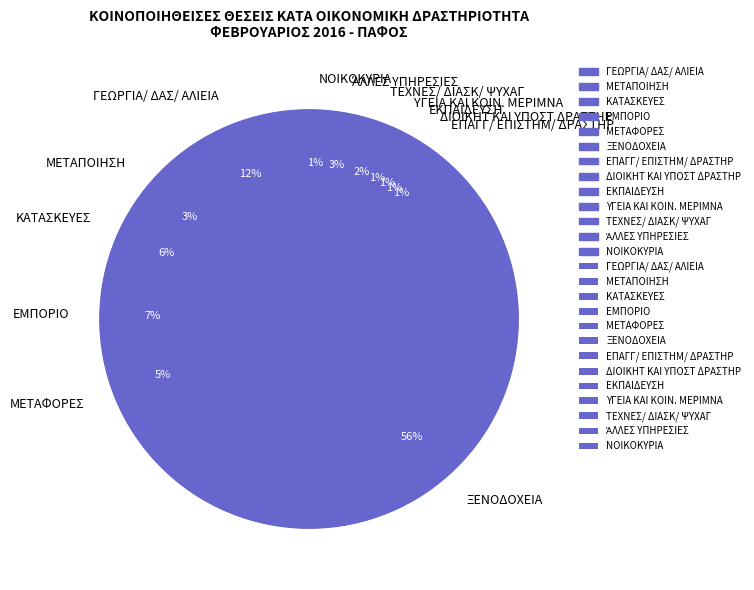

Is the sum of ΓΕΩΡΓΙΑ/ ΔΑΣ/ ΑΛΙΕΙΑ and ΜΕΤΑΦΟΡΕΣ greater than half?

No